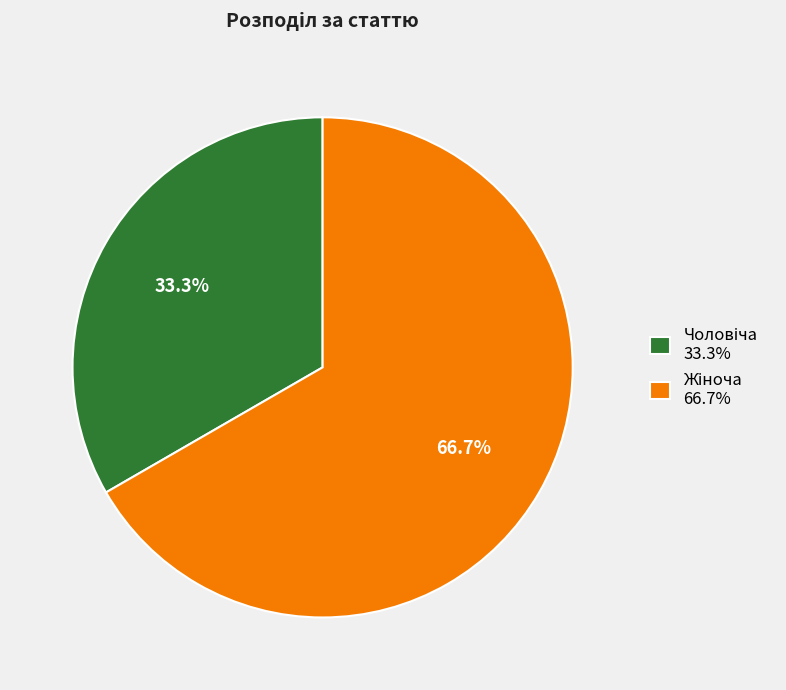

Does any single category account for the majority?

Yes